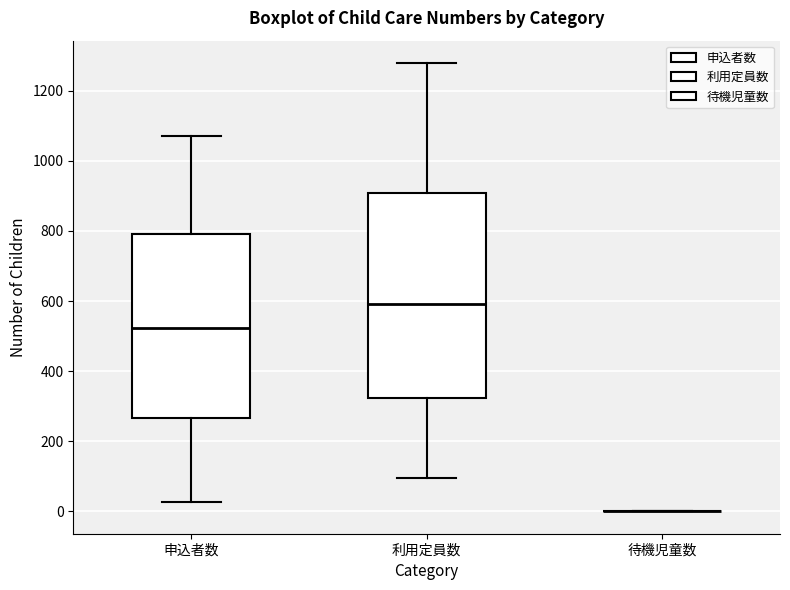

Reading left to right, read every box against the y-axis: the position of its median line, the range the box covers, and the ends of its whiskers. The values are not printed on the chart, so give them approximately, as read against the axis.

申込者数: median 520, box 260 to 800, whiskers 20 to 1080
利用定員数: median 600, box 320 to 900, whiskers 100 to 1280
待機児童数: box collapsed to a line at 0, whiskers 0 to 0